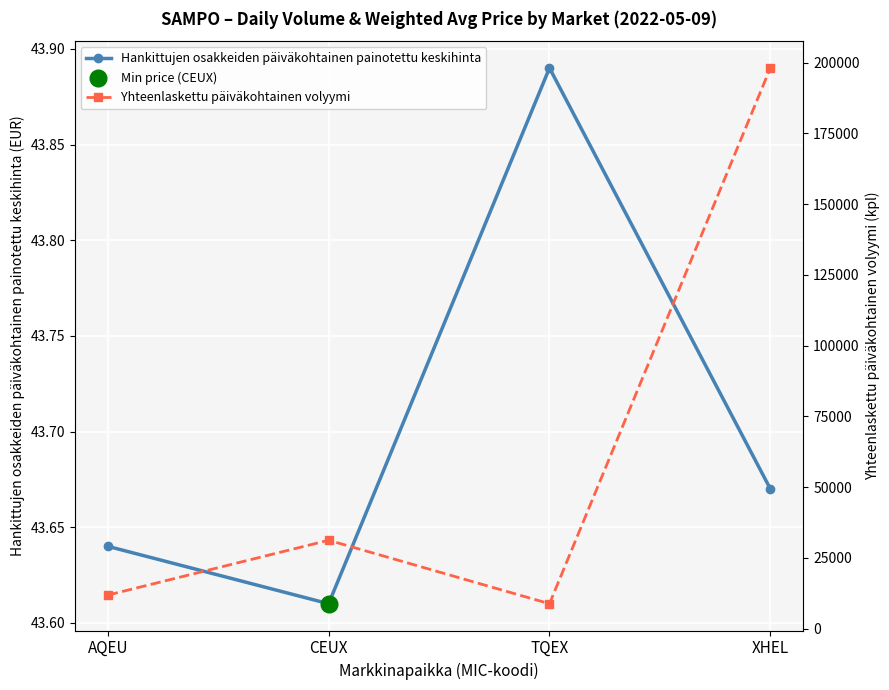

What is the maximum value shown in the chart?

198127.0